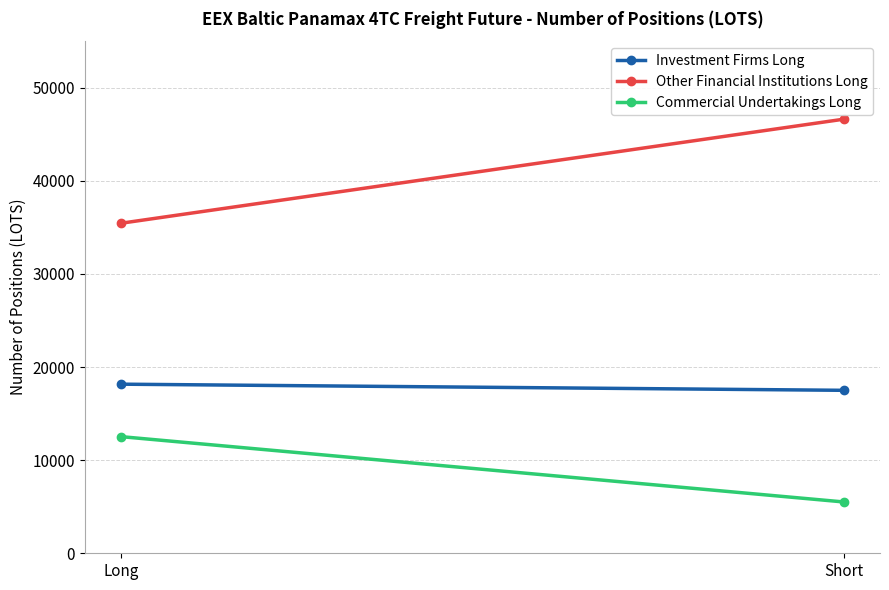

What is the average value of the Other Financial Institutions Long series?

41034.4